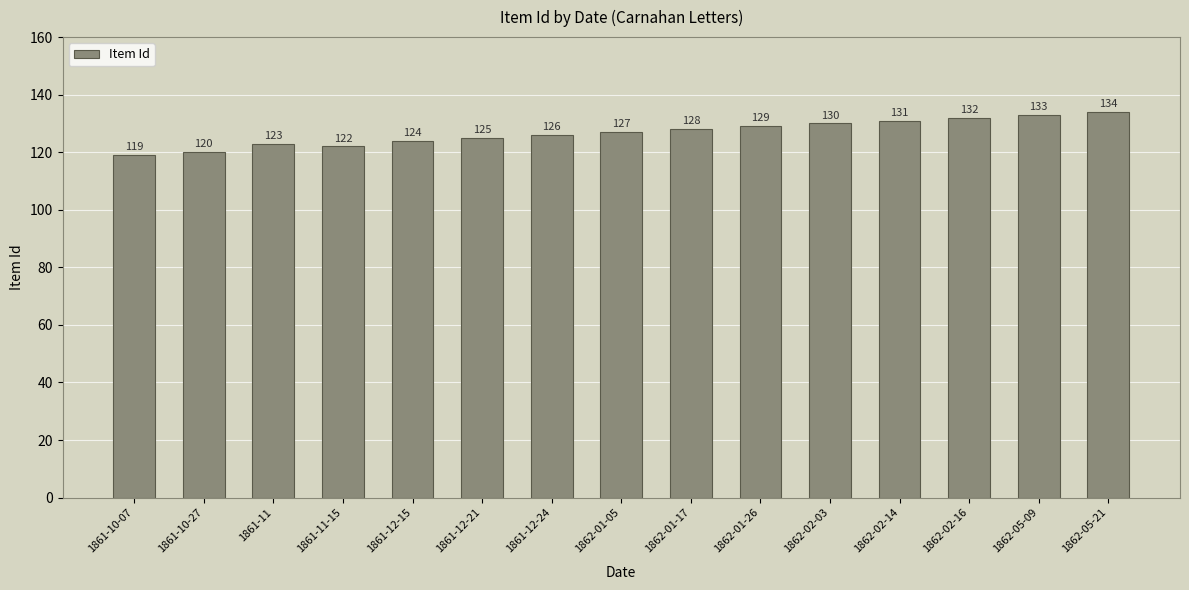

What is the difference between the maximum and second lowest values?

14